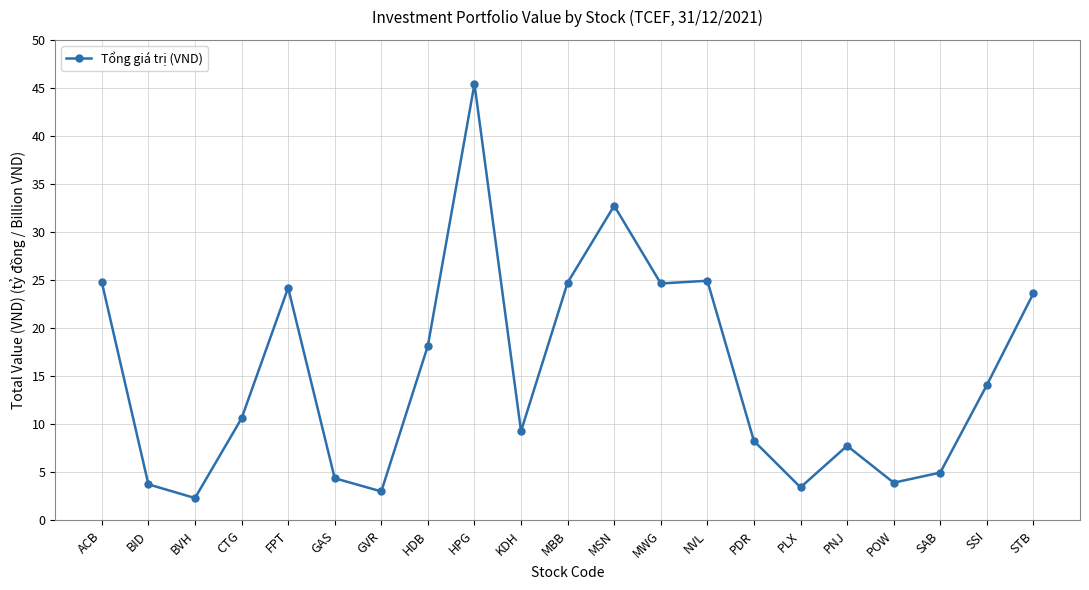

Which label corresponds to the largest value in the chart?

HPG